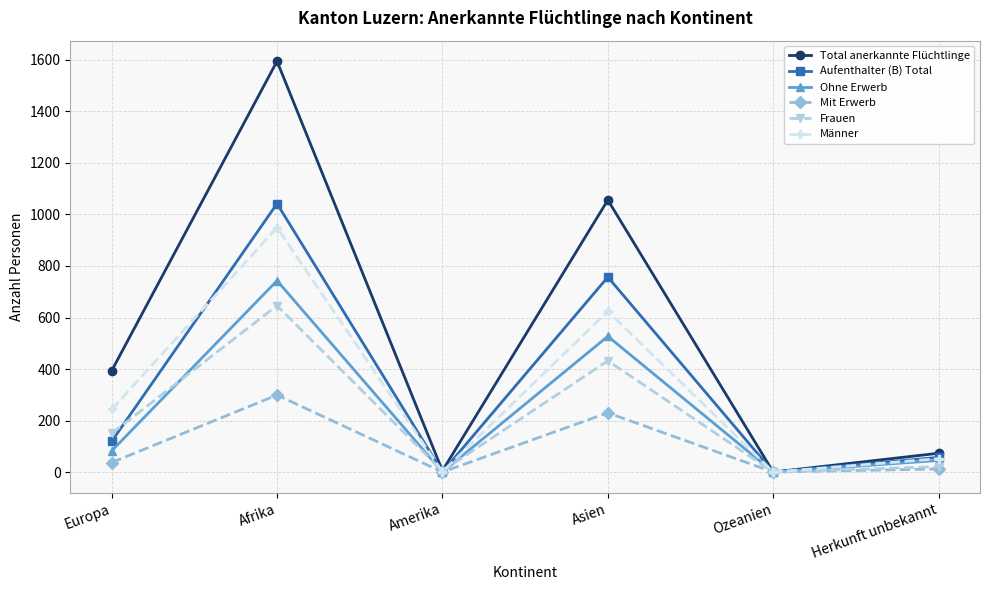

Does the chart display data point markers on the line(s)?

Yes